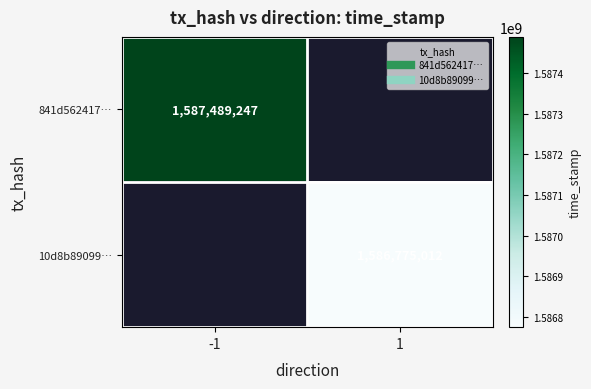

How many values in 841d562417… are above zero?

1